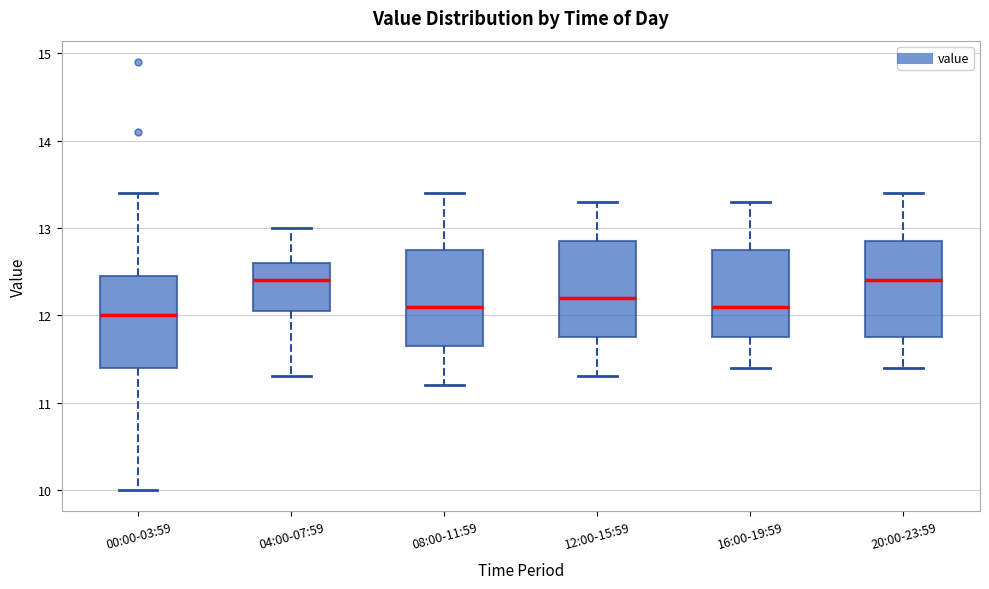

Reading left to right, read every box against the y-axis: the position of its median line, the range the box covers, and the ends of its whiskers. The values are not printed on the chart, so give them approximately, as read against the axis.

00:00-03:59: median 12.0, box 11.4 to 12.5, whiskers 10.0 to 13.4
04:00-07:59: median 12.4, box 12.1 to 12.6, whiskers 11.3 to 13.0
08:00-11:59: median 12.1, box 11.7 to 12.8, whiskers 11.2 to 13.4
12:00-15:59: median 12.2, box 11.8 to 12.9, whiskers 11.3 to 13.3
16:00-19:59: median 12.1, box 11.8 to 12.8, whiskers 11.4 to 13.3
20:00-23:59: median 12.4, box 11.8 to 12.9, whiskers 11.4 to 13.4